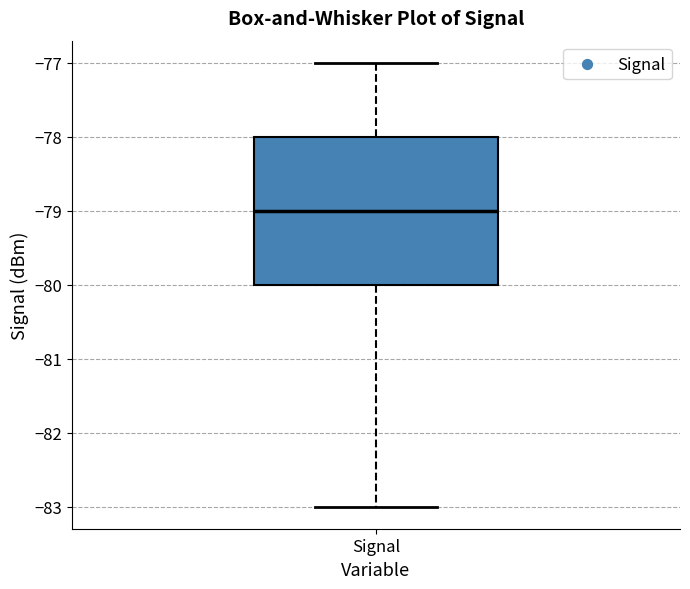

Where does the lower whisker of the box for Signal end on the y-axis? The values are not printed on the chart, so give them approximately, as read against the axis.

-83